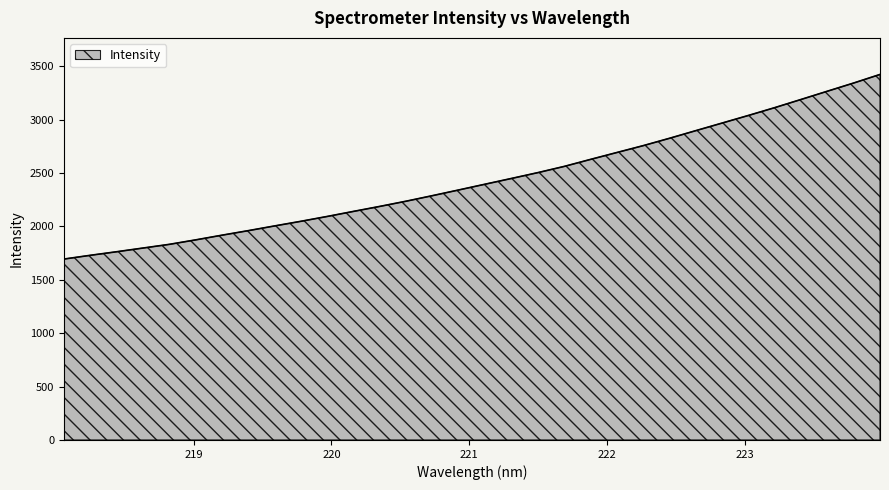

What is the difference between the maximum and minimum values?

1728.8